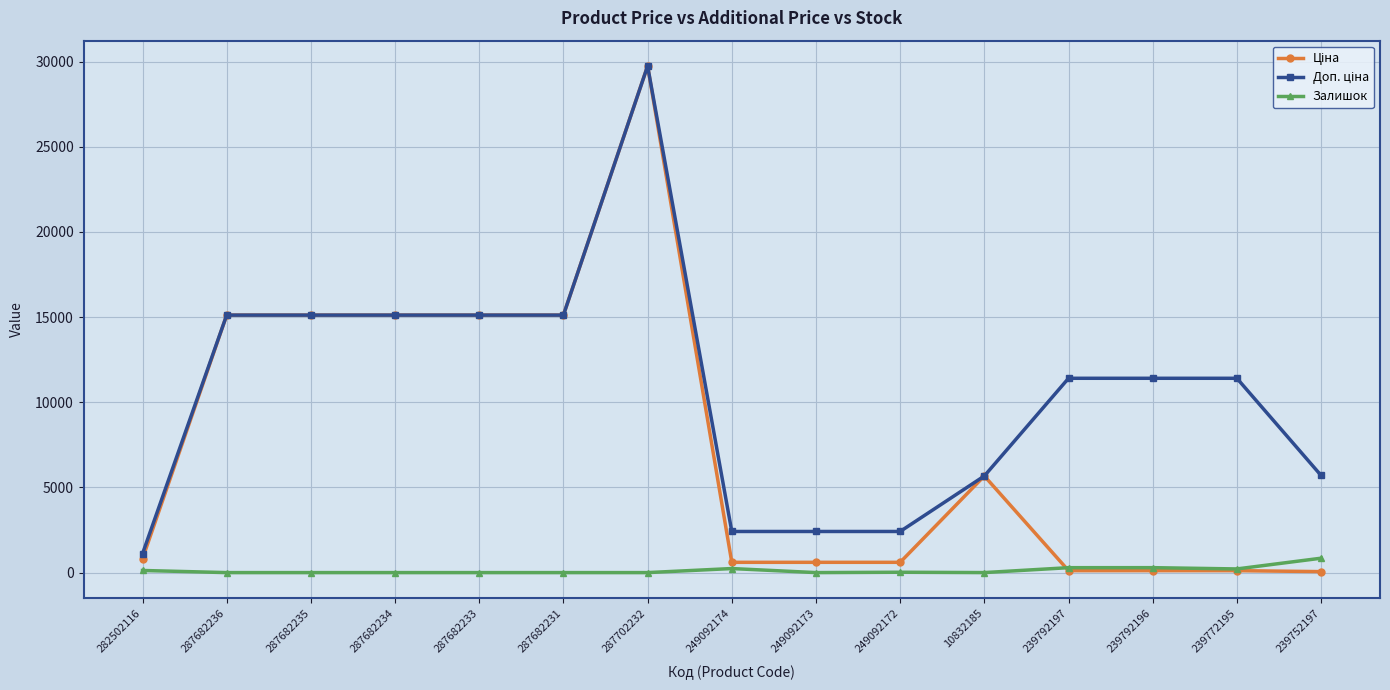

Which label corresponds to the largest value in the chart?

287702232